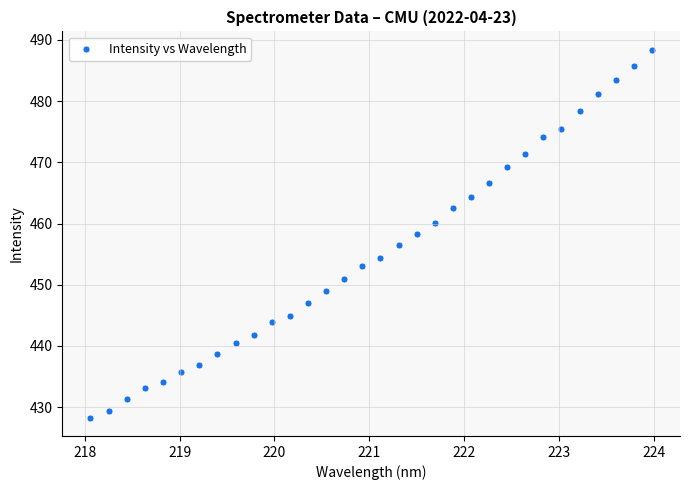

What is the range of X values (max minus min)?

5.9